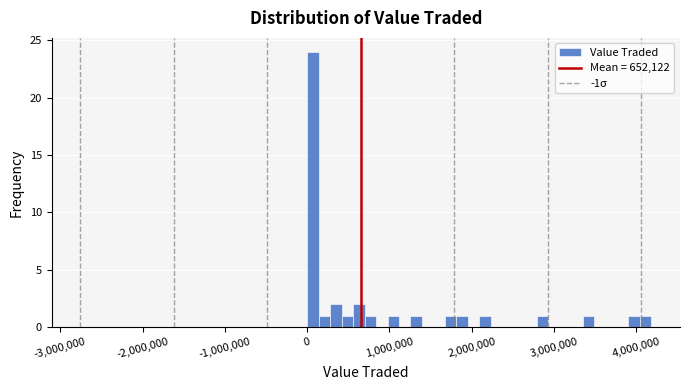

Around what value on the x-axis is the tallest bar? Give the approximate position of its centre, as read against the axis.

100000